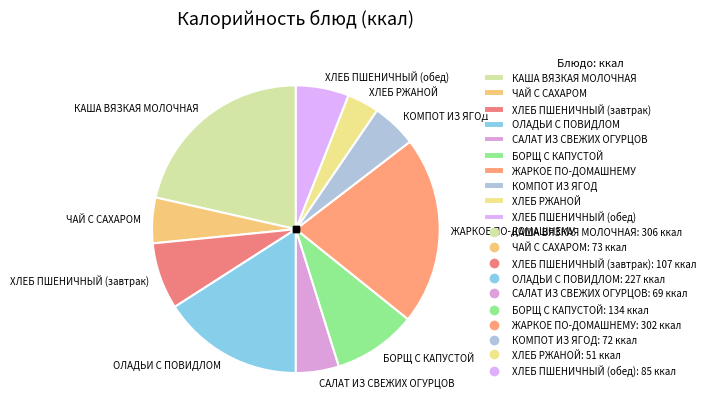

Combined, do БОРЩ С КАПУСТОЙ and ЧАЙ С САХАРОМ account for over 50%?

No